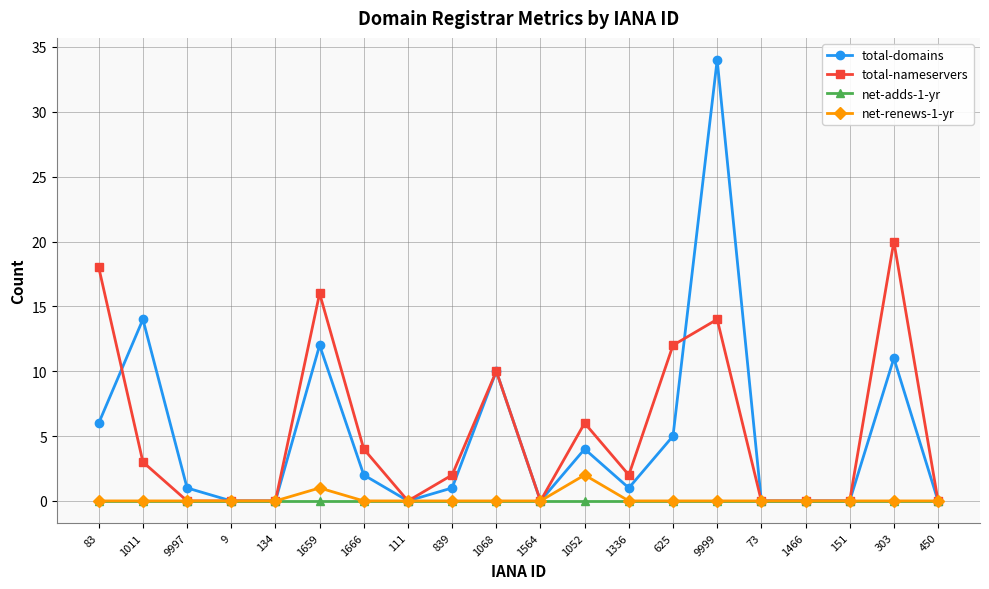

The total-nameservers series shows 22 at 9999. True or false?

False